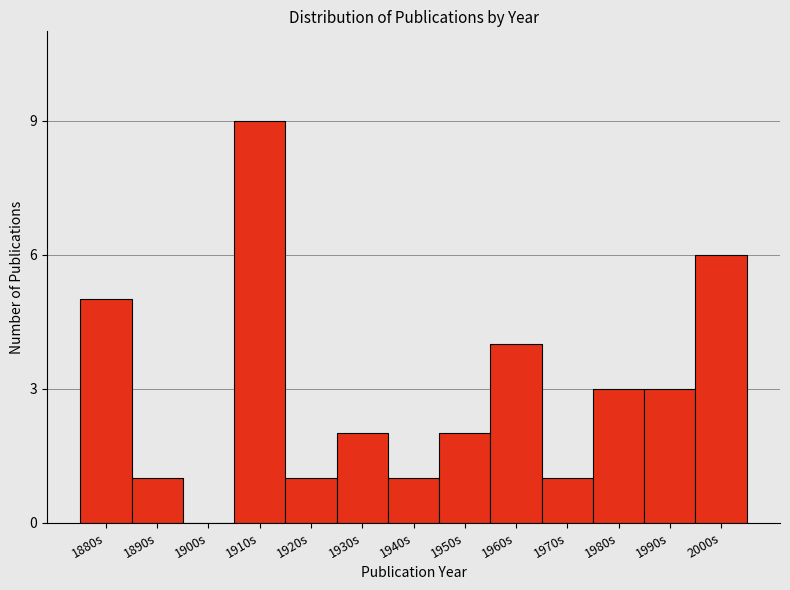

Reading right to left, list all the values displayed in this chart.

2000s=6	1990s=3	1980s=3	1970s=1	1960s=4	1950s=2	1940s=1	1930s=2	1920s=1	1910s=9	1900s=0	1890s=1	1880s=5